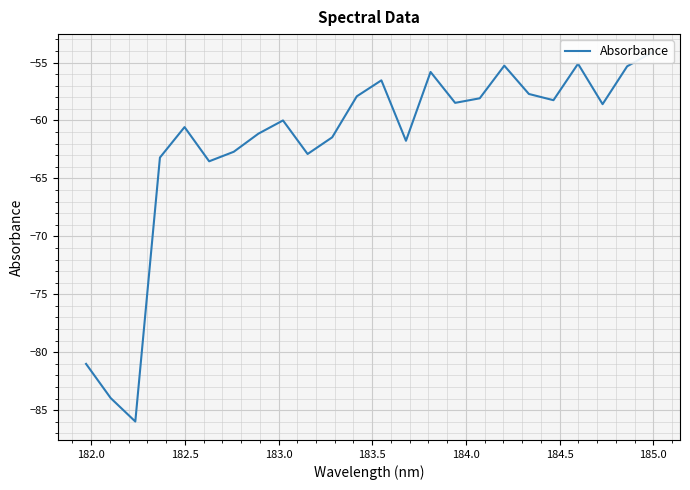

What is the smallest value displayed?

-86.0